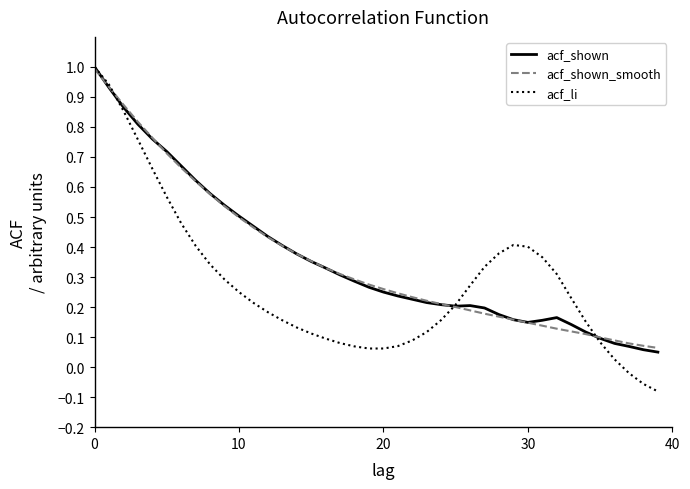

Which series has the largest range (max minus min)?

acf_li